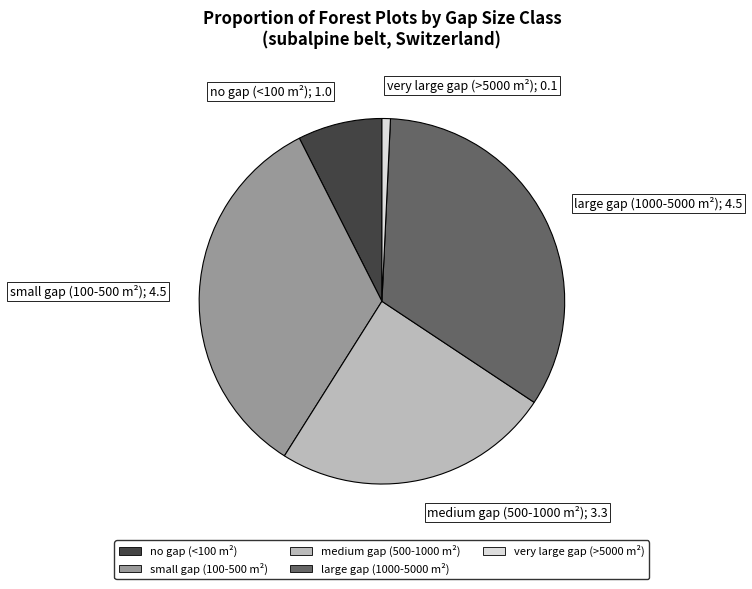

Which category has the smallest portion of the pie?

very large gap (>5000 m²)